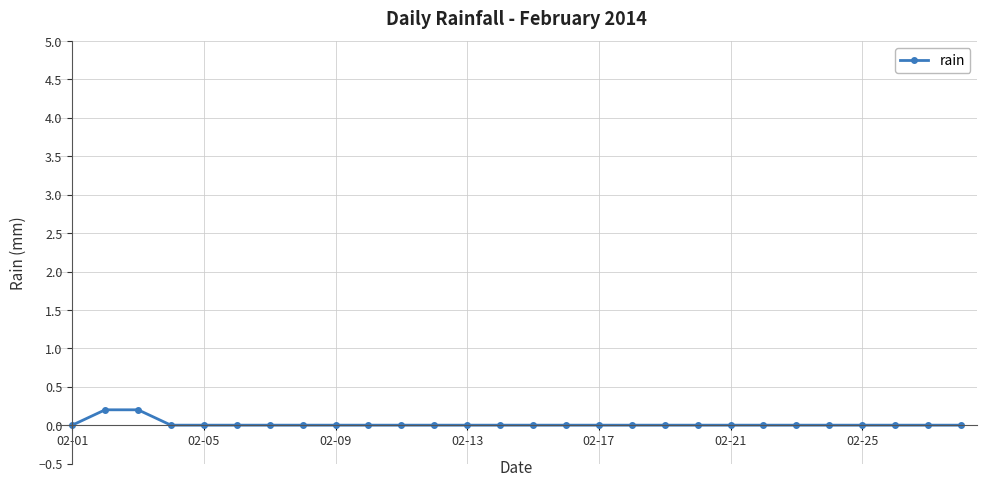

Count the number of categories in the chart.

28